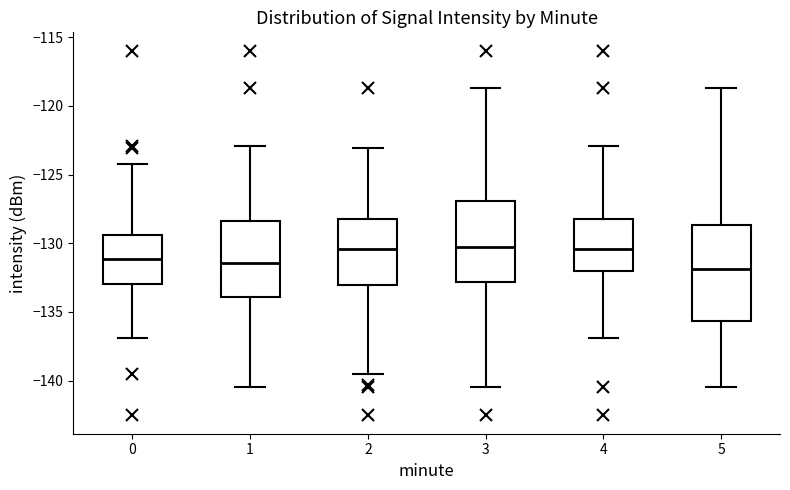

Reading left to right, read every box against the y-axis: the position of its median line, the range the box covers, and the ends of its whiskers. The values are not printed on the chart, so give them approximately, as read against the axis.

0: median -131.0, box -133.0 to -129.5, whiskers -137.0 to -124.0
1: median -131.5, box -134.0 to -128.5, whiskers -140.5 to -123.0
2: median -130.5, box -133.0 to -128.5, whiskers -139.5 to -123.0
3: median -130.5, box -133.0 to -127.0, whiskers -140.5 to -118.5
4: median -130.5, box -132.0 to -128.5, whiskers -137.0 to -123.0
5: median -132.0, box -135.5 to -128.5, whiskers -140.5 to -118.5